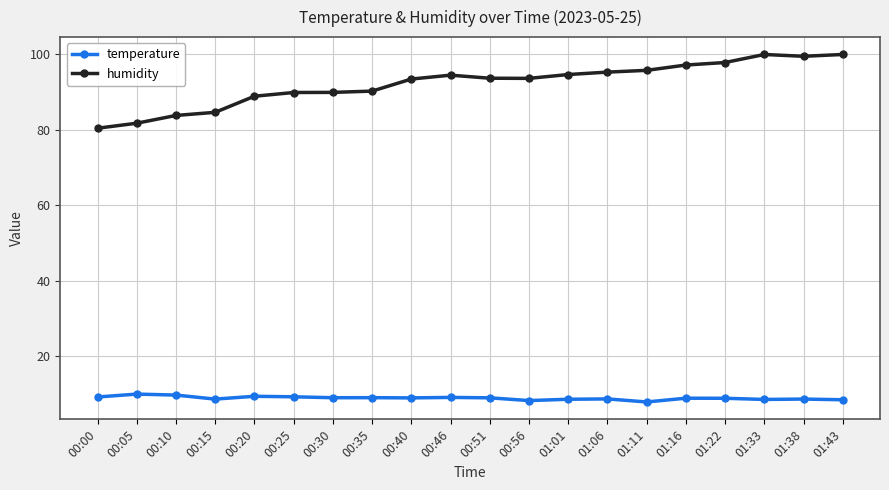

What is the greatest value displayed?

100.0